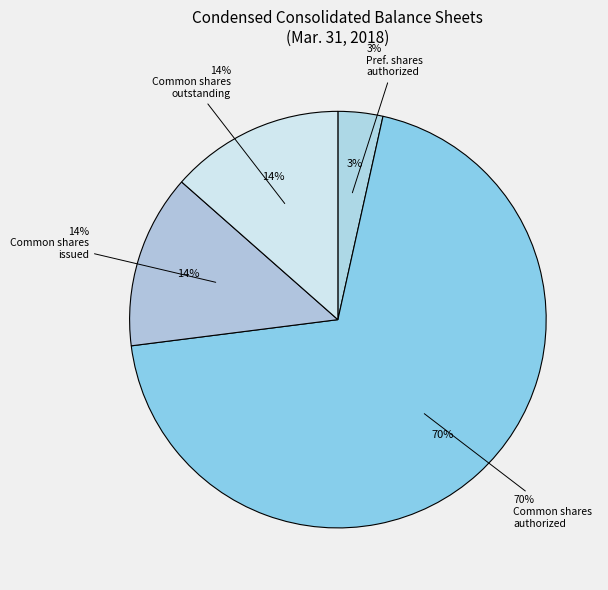

What percentage is the Common stock, shares authorized slice, to the nearest percent?

70%